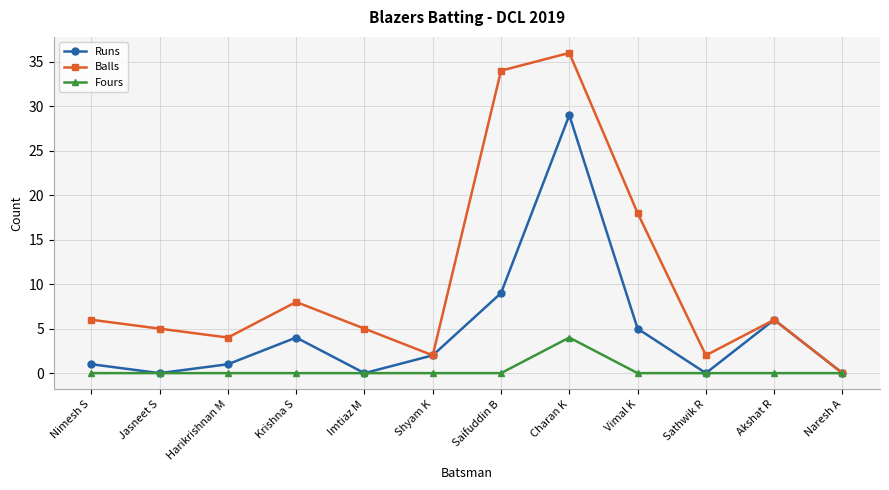

In Runs, how many points are lower than both neighbors (excluding endpoints)?

3